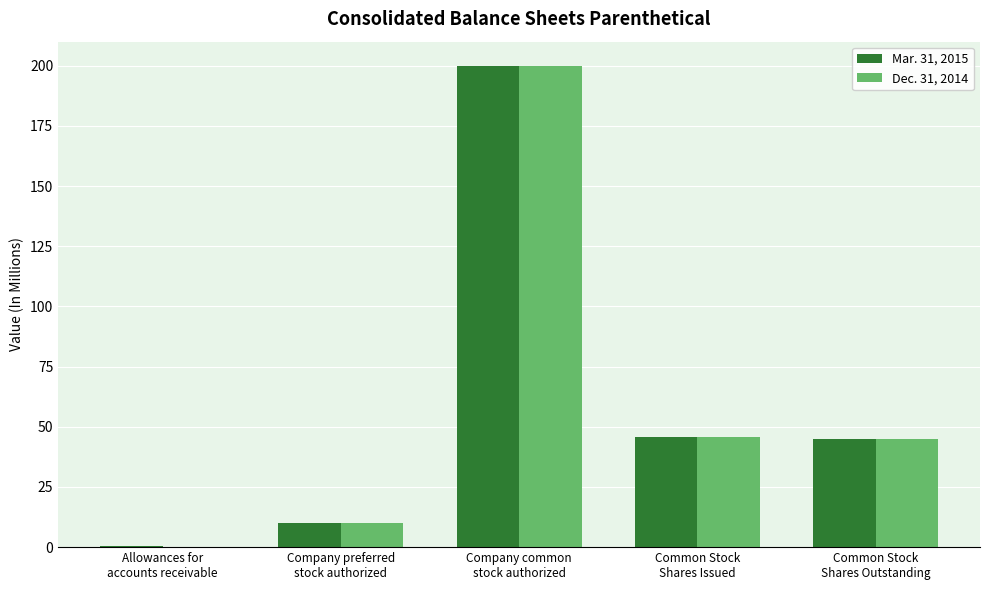

What is the greatest value displayed?

200.0